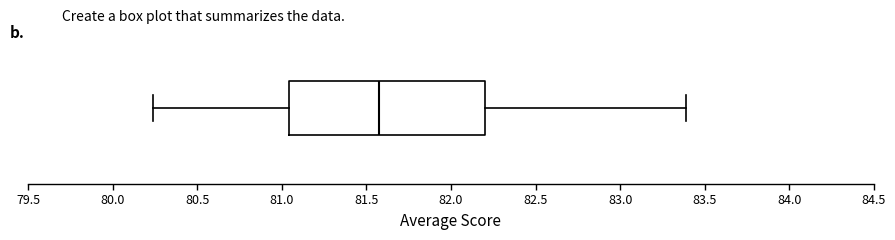

Transcribe this box plot: give where the median line is, the range the box spans, and where the two whiskers end, as read against the x-axis. The values are not printed on the chart, so give them approximately, as read against the axis.

median 81.60, box 81.05 to 82.20, whiskers 80.25 to 83.40